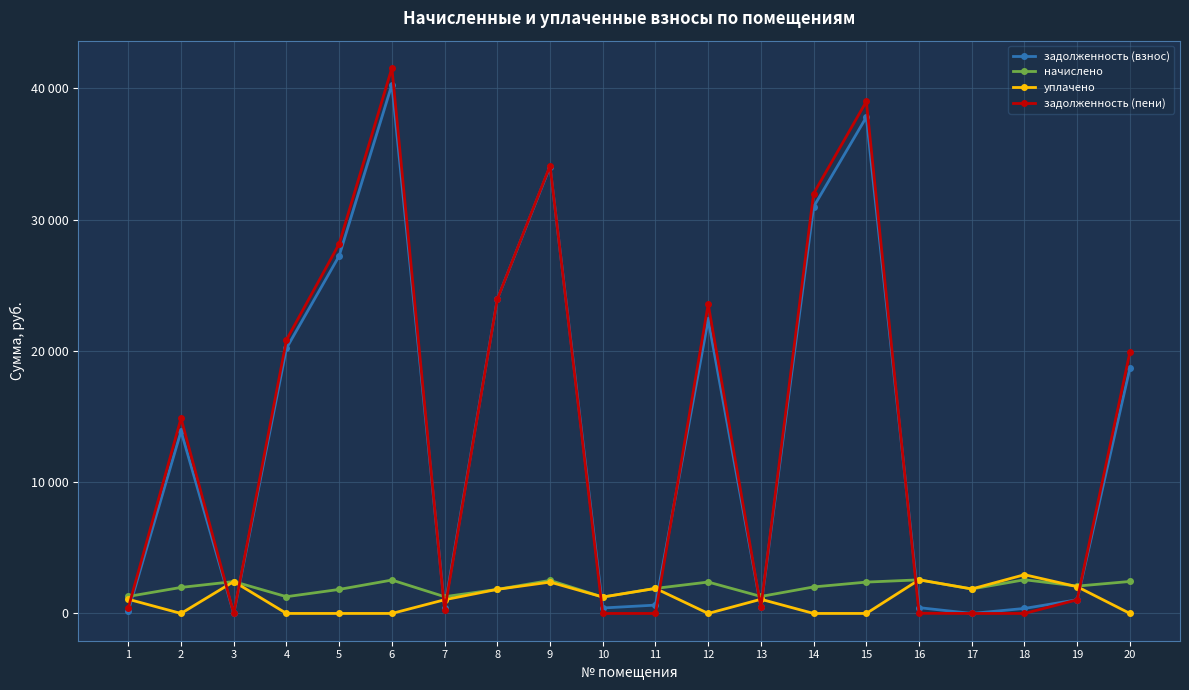

In задолженность (взнос), how many points are lower than both neighbors (excluding endpoints)?

5